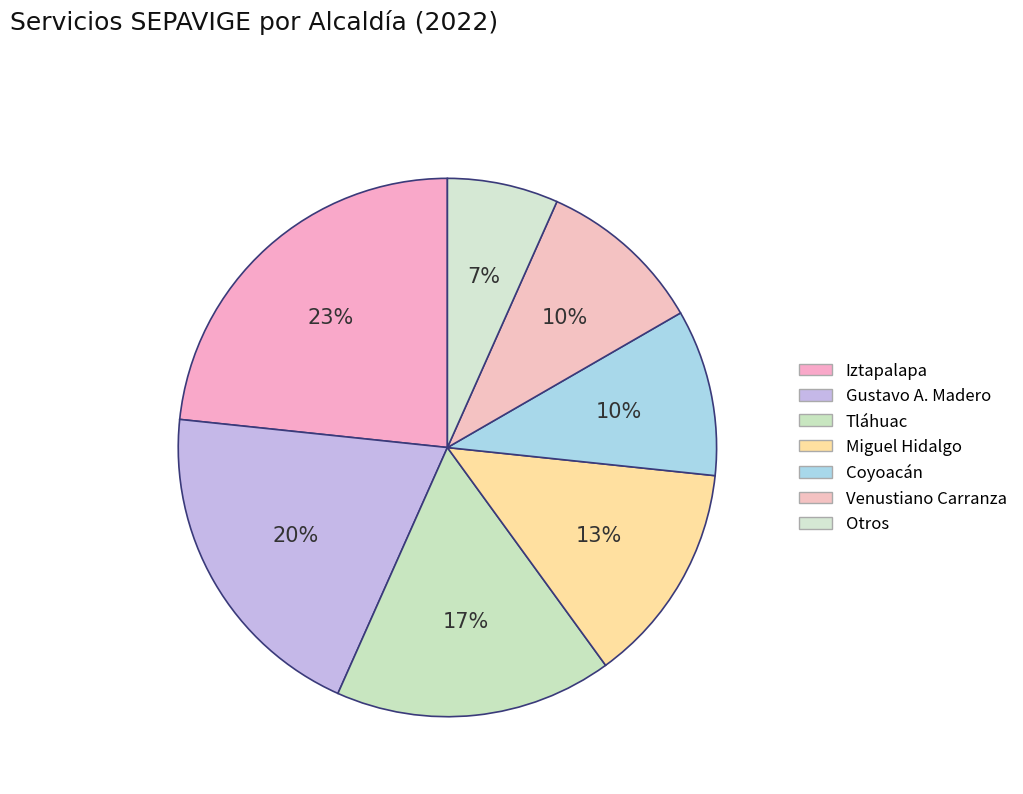

Rank the categories by value from lowest to highest.

Otros, Coyoacán, Venustiano Carranza, Miguel Hidalgo, Tláhuac, Gustavo A. Madero, Iztapalapa